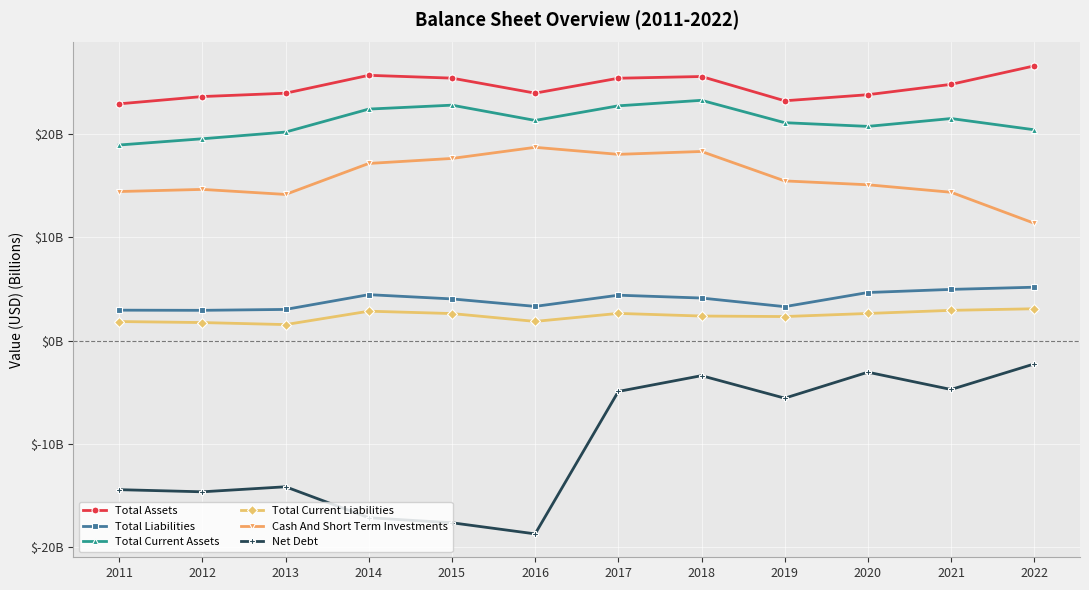

At which category does Total Current Liabilities reach its first local peak?

2014